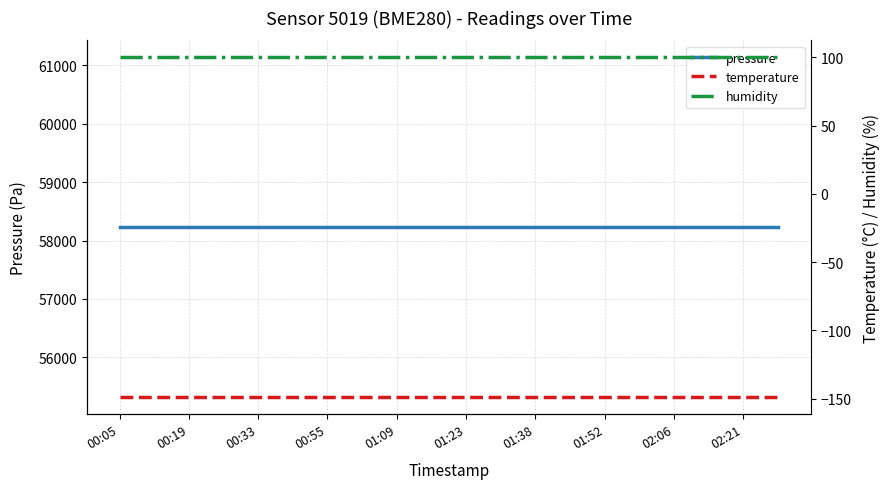

True or false: humidity has more than 1 points higher than both neighbors.

False